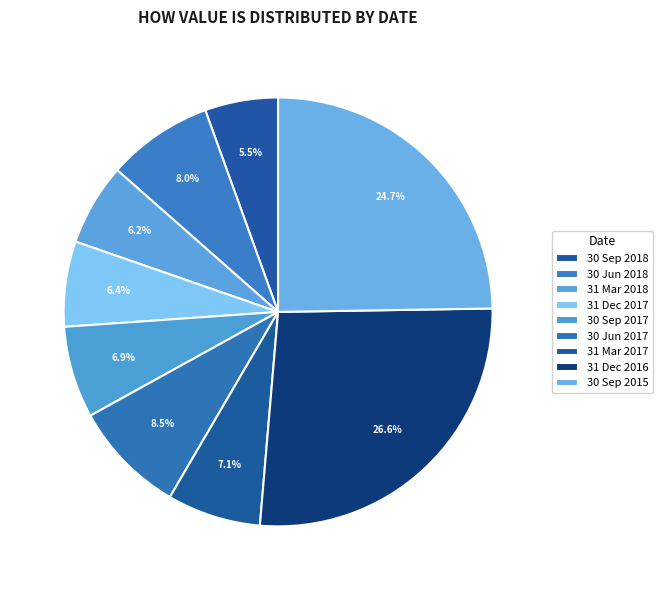

The 31 Dec 2016 slice represents 27% of the pie. True or false?

True